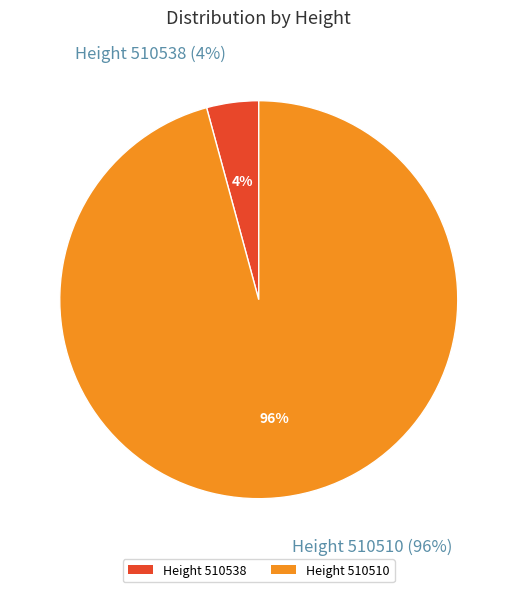

To the nearest percent, what is the difference between the 510510 and 510538 slice percentages?

92%